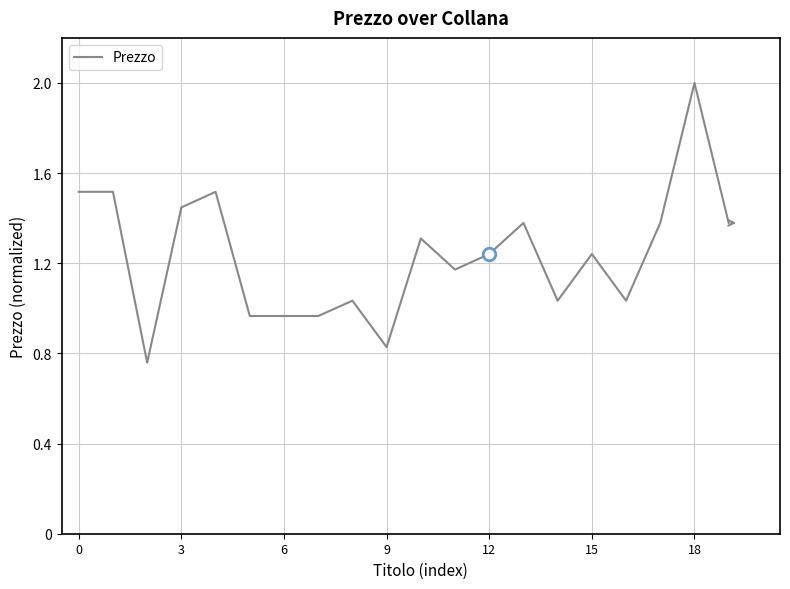

What is the greatest value displayed?

2.0